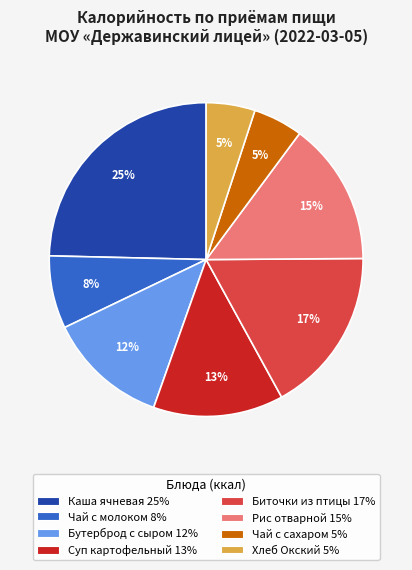

To the nearest percent, what is the average slice percentage?

12%